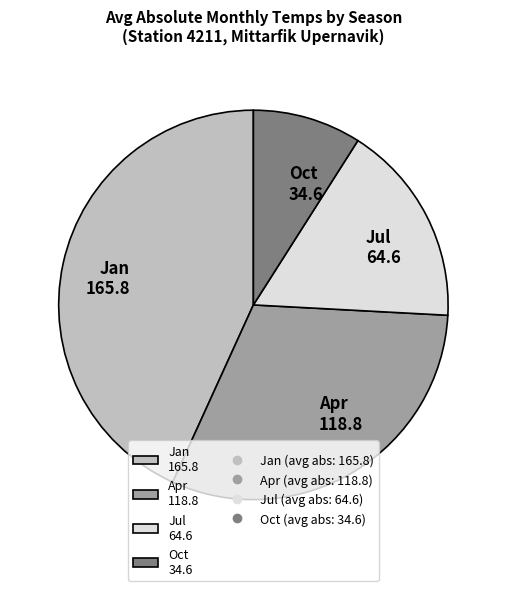

Is it true that Oct 34.6 is 9% of the pie?

True